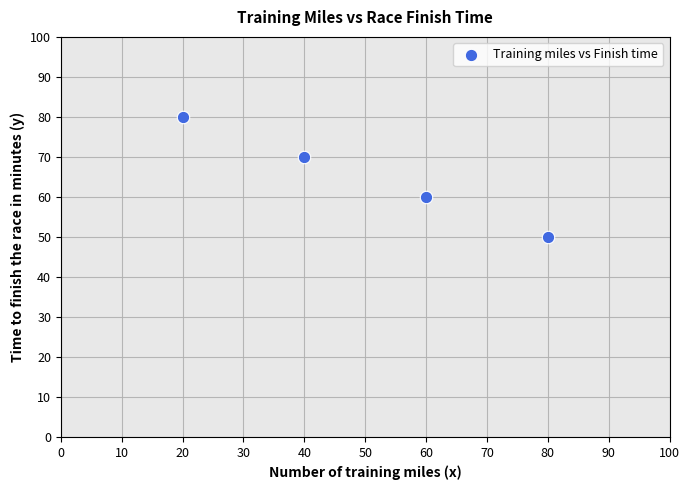

What is the average Y value?

65